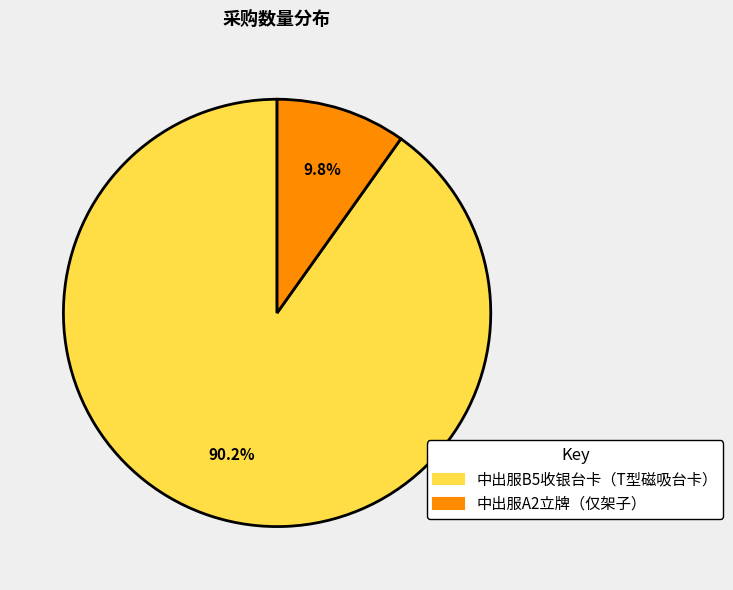

Rank the categories by value from lowest to highest.

中出服A2立牌（仅架子）, 中出服B5收银台卡（T型磁吸台卡）